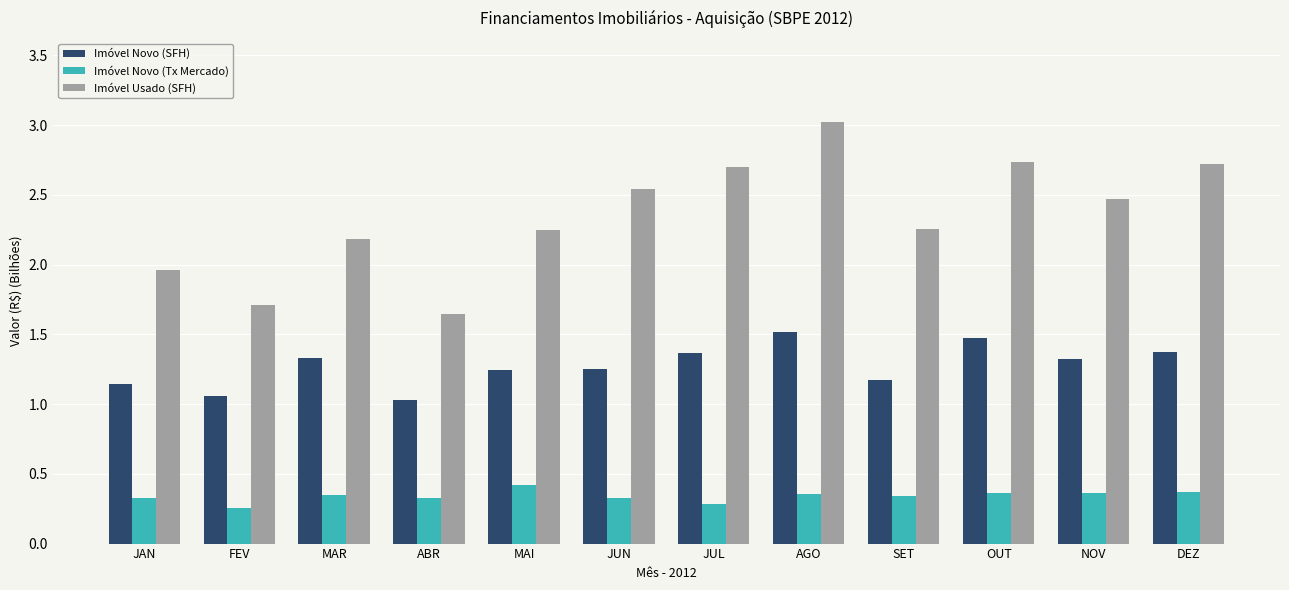

What are all the series names shown in the legend?

Imóvel Novo (SFH), Imóvel Novo (Tx Mercado), Imóvel Usado (SFH)